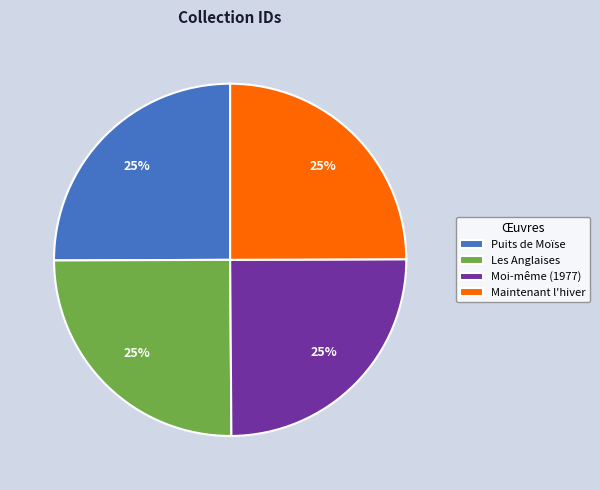

To the nearest percent, what portion does Moi-même (1977) represent?

25%